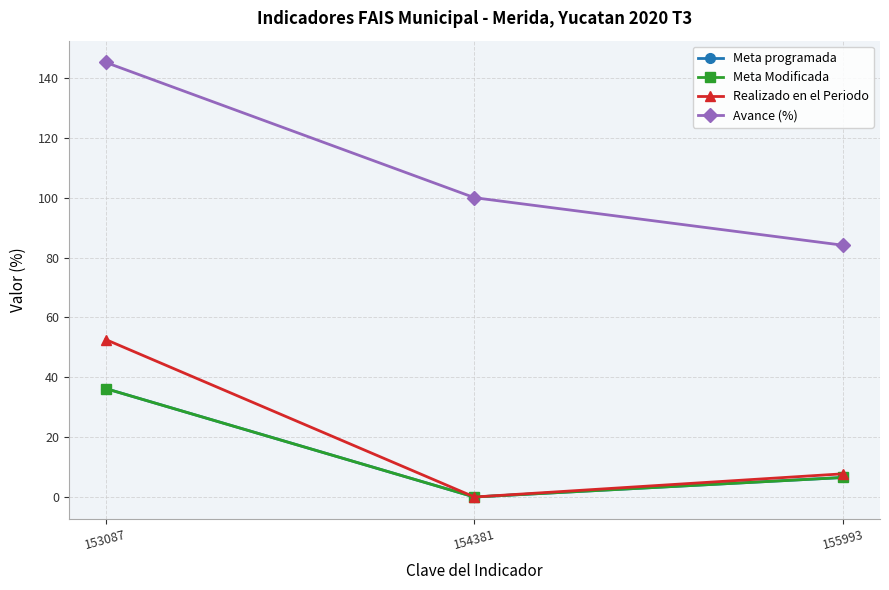

Reading left to right, extract all data points from this chart.

Meta programada: 153087=36.2	154381=0.0	155993=6.5
Meta Modificada: 153087=36.2	154381=0.0	155993=6.5
Realizado en el Periodo: 153087=52.6	154381=0.0	155993=7.8
Avance (%): 153087=145.2	154381=100.0	155993=84.1